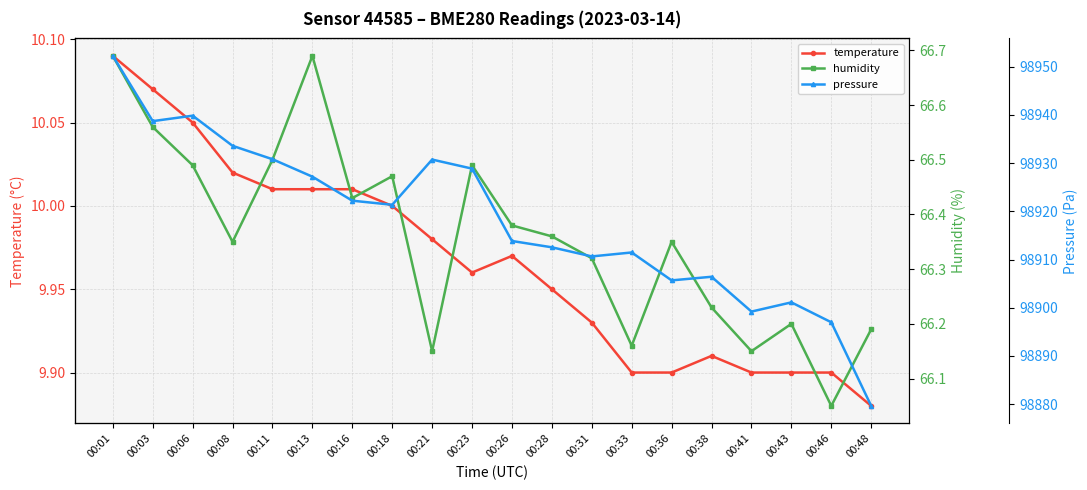

Which series has the widest spread of values?

pressure